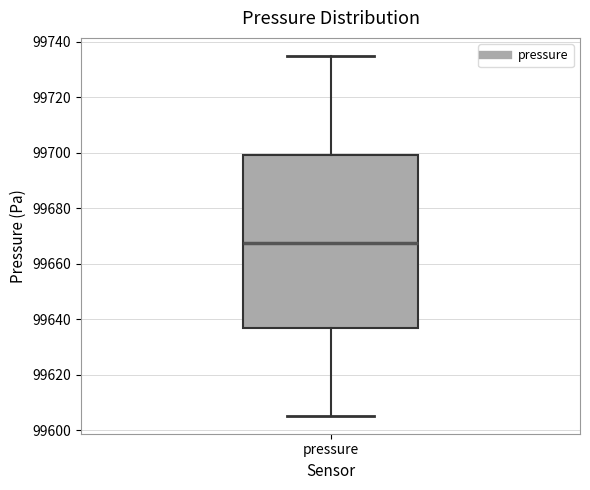

Read this box plot against the y-axis: the position of the median line, the range covered by the box, and the ends of both whiskers. The values are not printed on the chart, so give them approximately, as read against the axis.

median 99668, box 99636 to 99700, whiskers 99606 to 99734